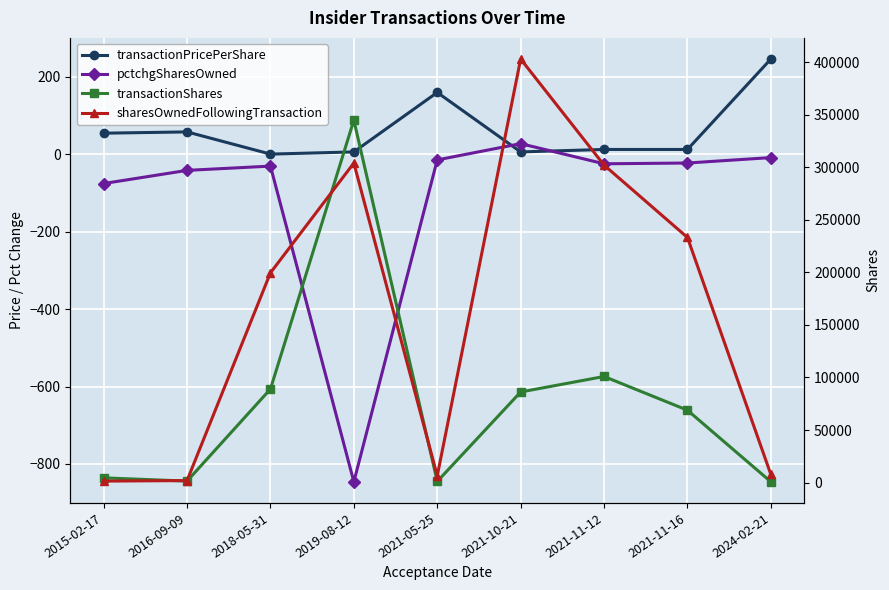

Count the number of categories in the chart.

9